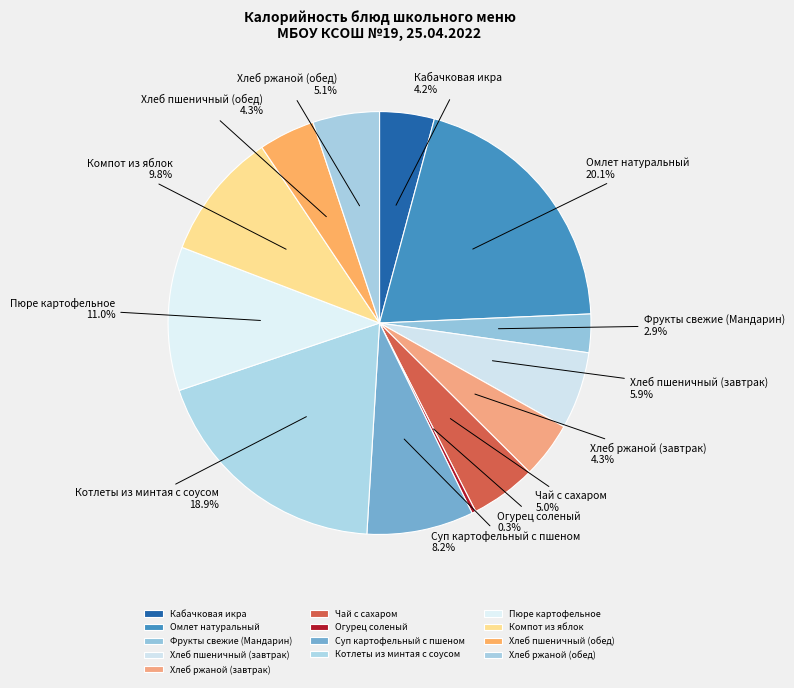

How many slices are in this pie chart?

13